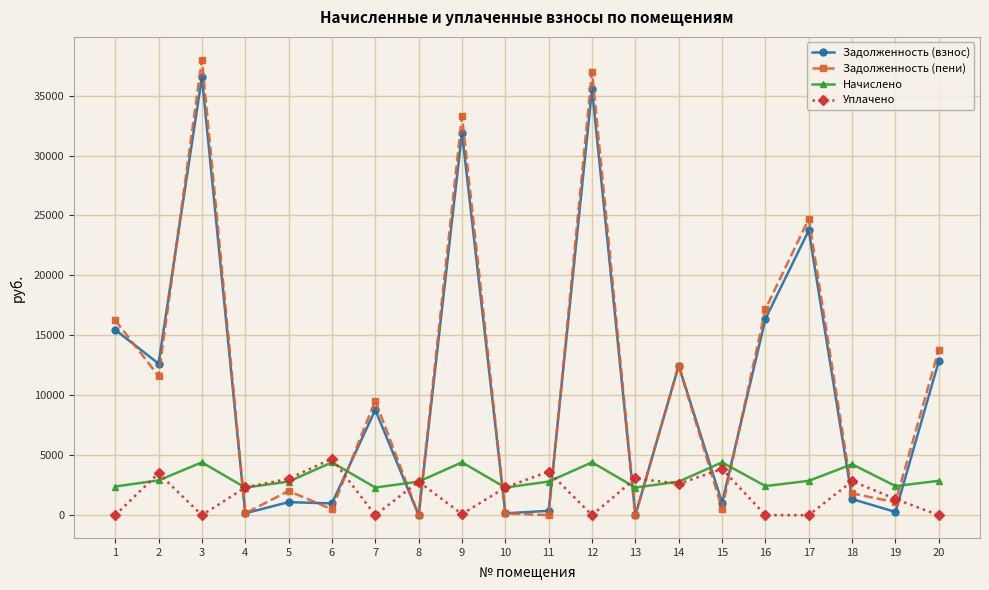

What is the value of the Уплачено point at the 18th from the left?

2833.4